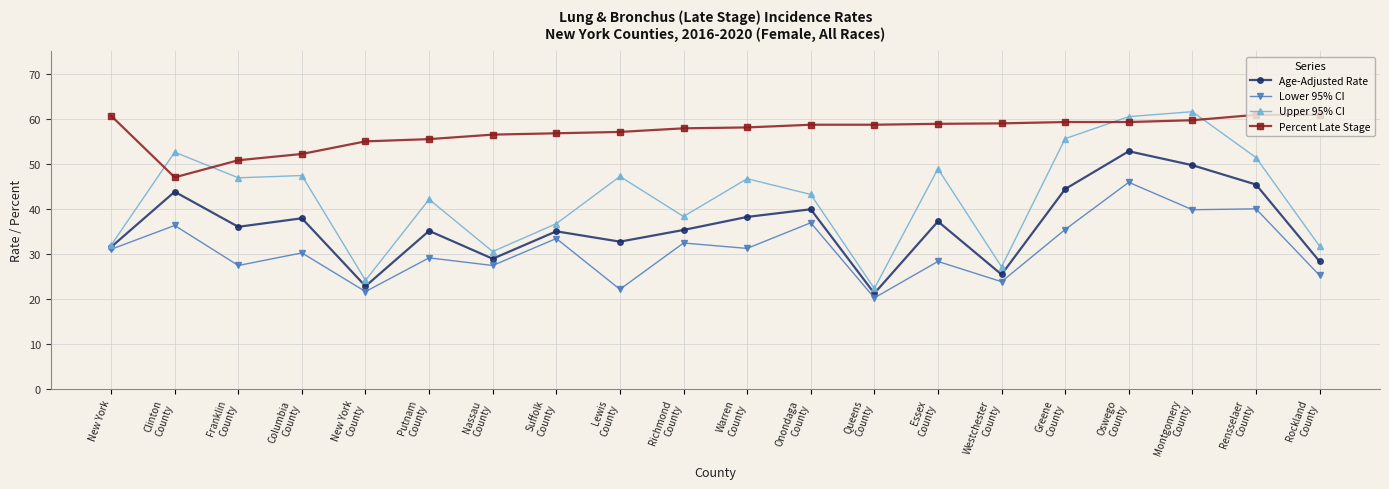

How many data points in Age-Adjusted Rate are less than 36?

10